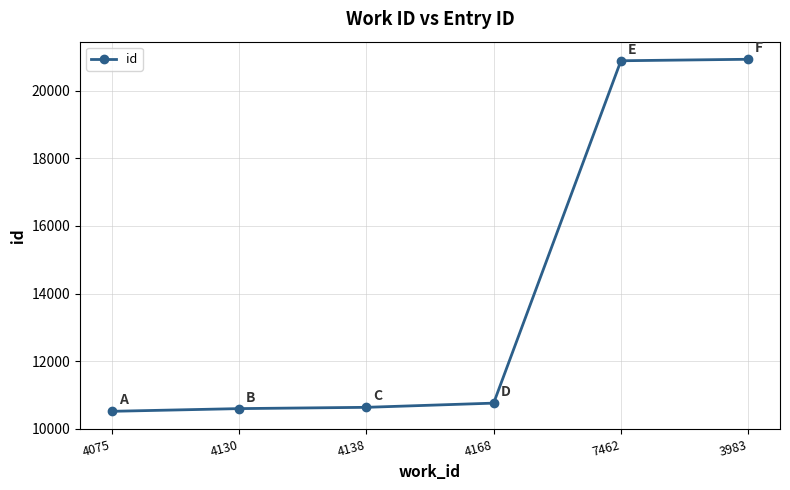

What is the label of the 2nd point from the left?

4130